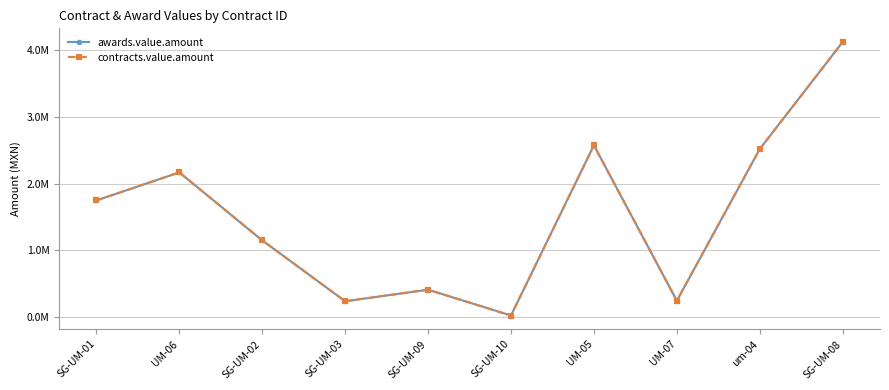

Does the chart have visible grid lines?

Yes